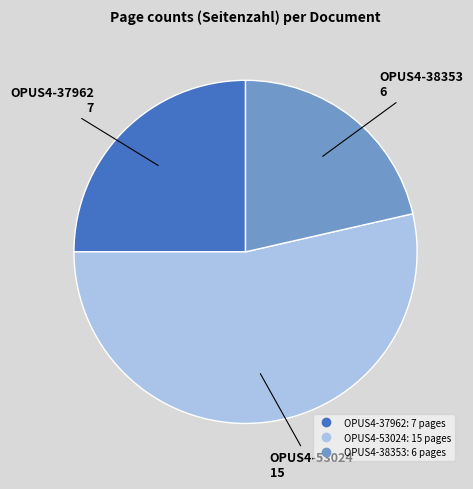

True or false: OPUS4-38353 accounts for 34% of the total.

False